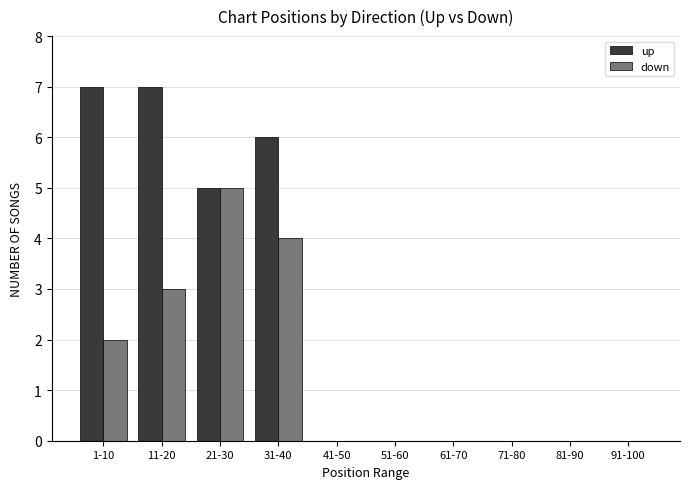

Which series has the largest total across all categories?

up